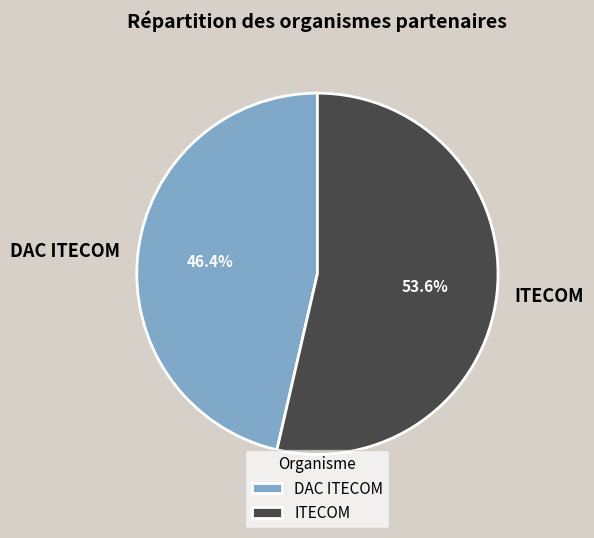

Which slice is the largest?

ITECOM